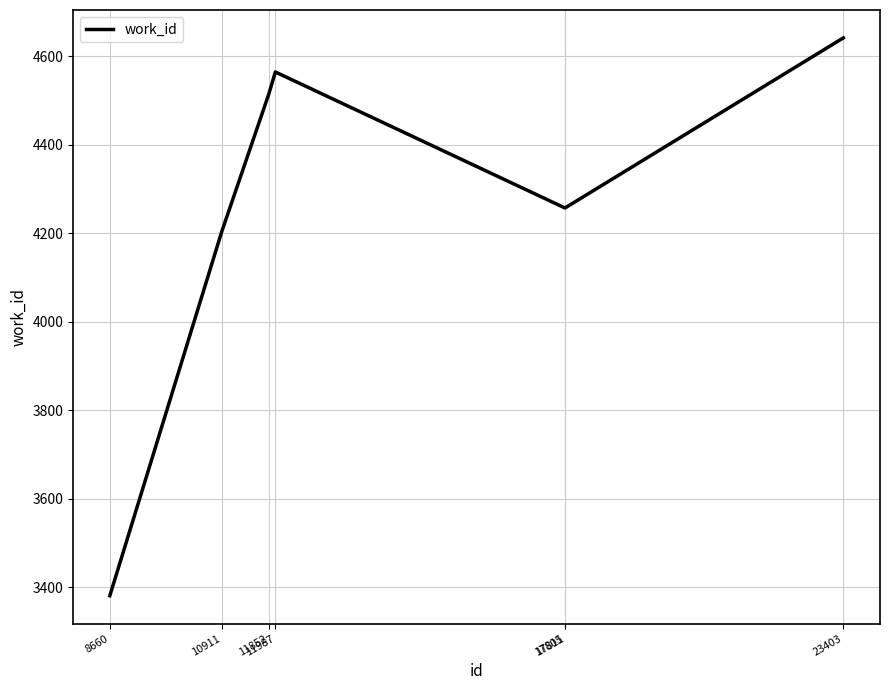

The chart shows a value of 2931 at 23403. True or false?

False